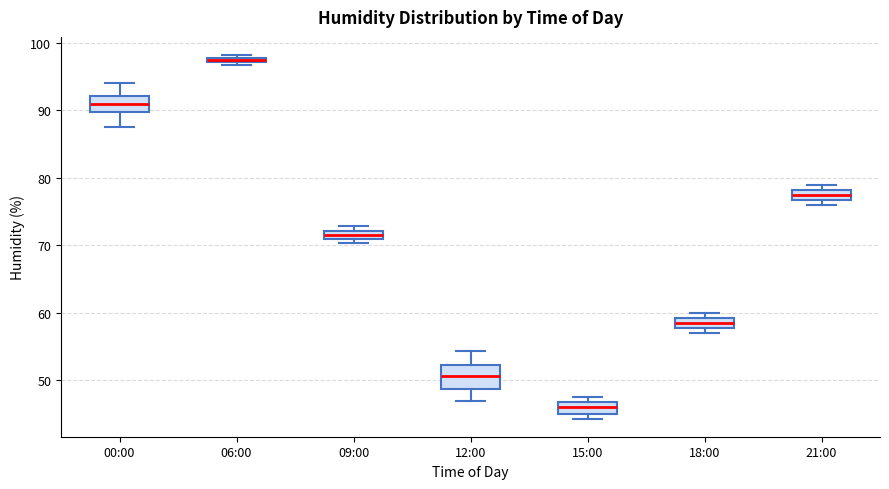

Comparing the boxes themselves (not the whiskers), which one is the tallest?

12:00